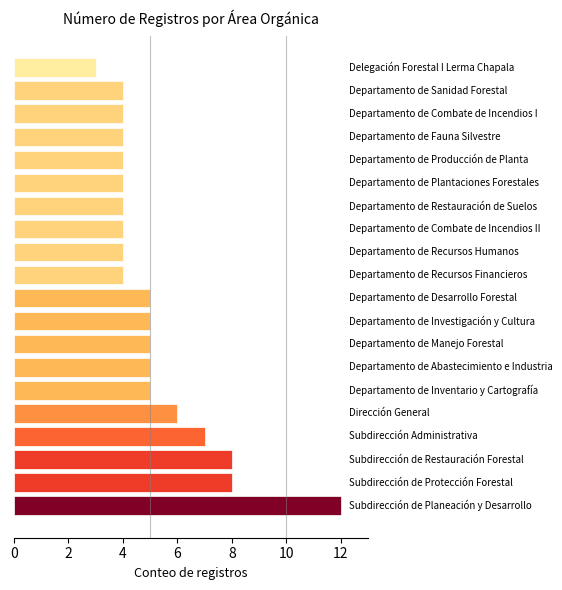

What is the difference between the maximum and minimum values?

9